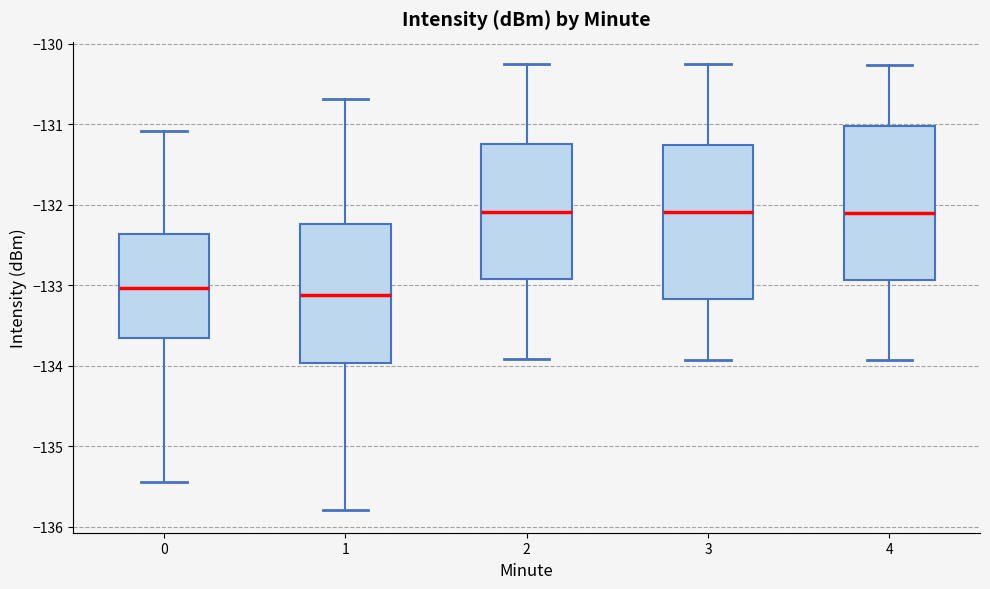

Reading left to right, transcribe this box plot: for each box, give where its median line is, the range the box spans, and where its two whiskers end, as read against the y-axis. The values are not printed on the chart, so give them approximately, as read against the axis.

0: median -133.0, box -133.7 to -132.4, whiskers -135.4 to -131.1
1: median -133.1, box -134.0 to -132.2, whiskers -135.8 to -130.7
2: median -132.1, box -132.9 to -131.2, whiskers -133.9 to -130.2
3: median -132.1, box -133.2 to -131.3, whiskers -133.9 to -130.3
4: median -132.1, box -132.9 to -131.0, whiskers -133.9 to -130.3